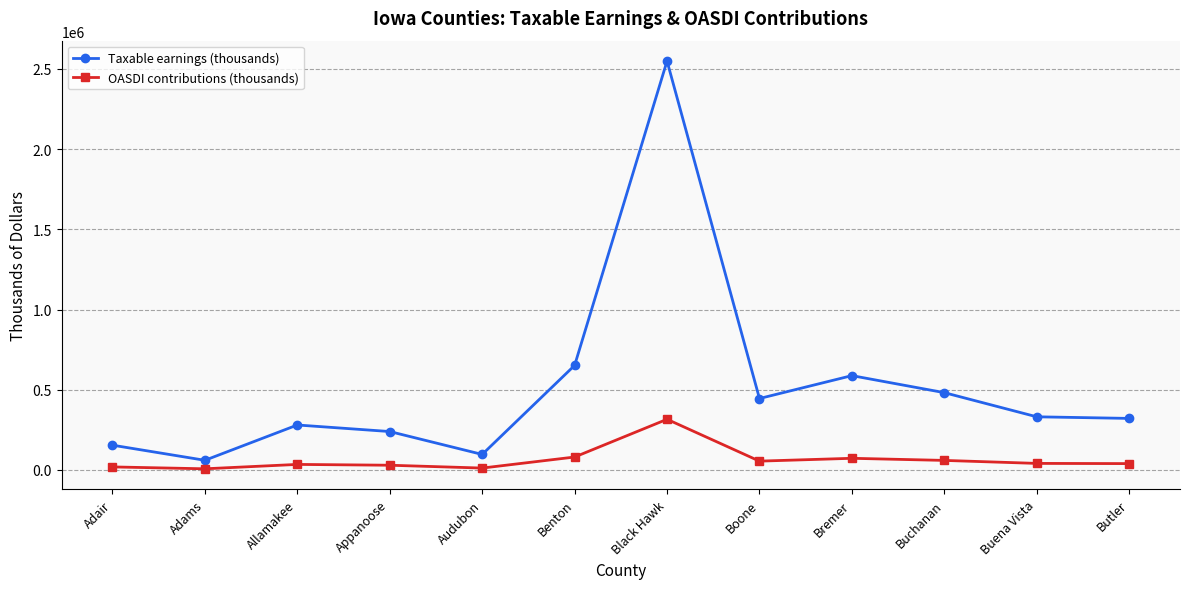

At Benton, list the series in order from largest to smallest.

Taxable earnings (thousands), OASDI contributions (thousands)